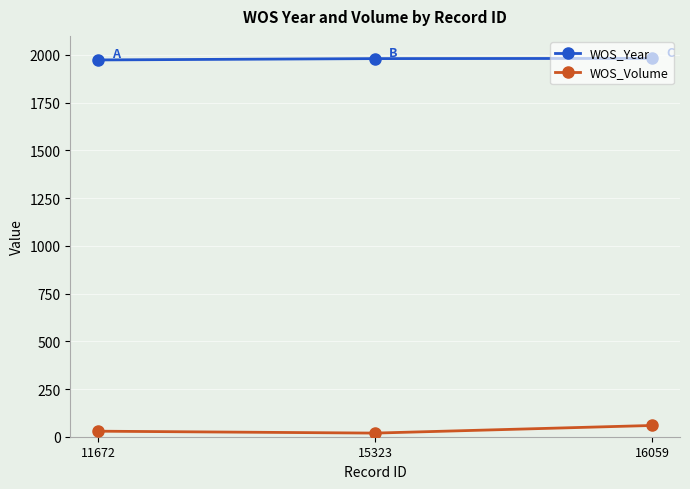

How many values in the WOS_Volume series are below 29?

1